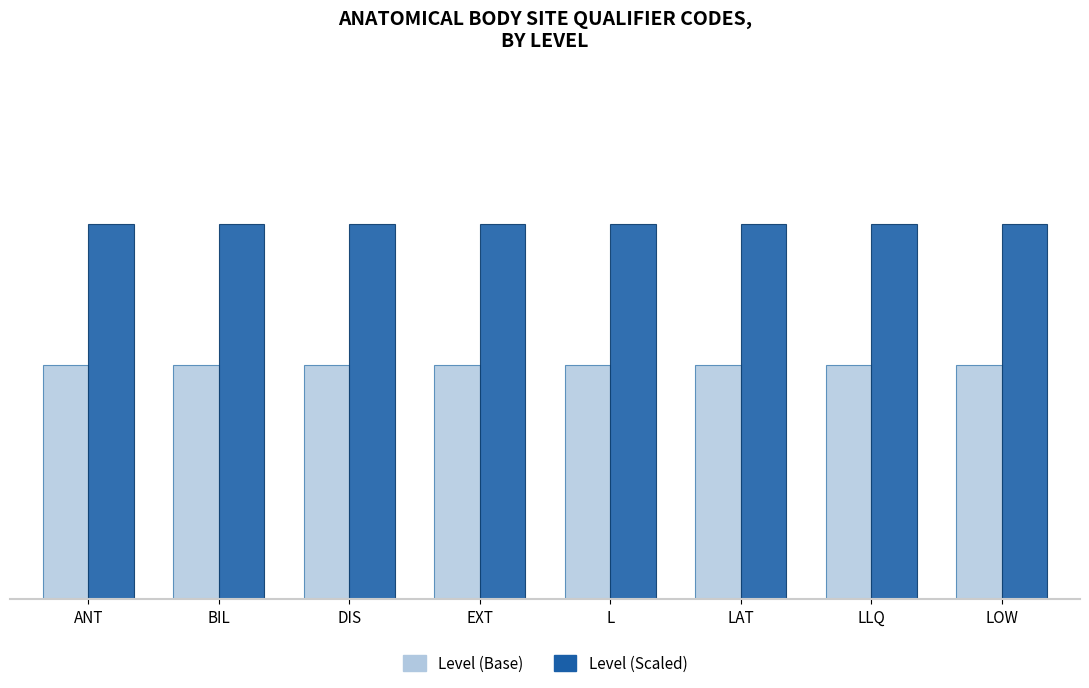

What are all the series names shown in the legend?

Level (Base), Level (Scaled)